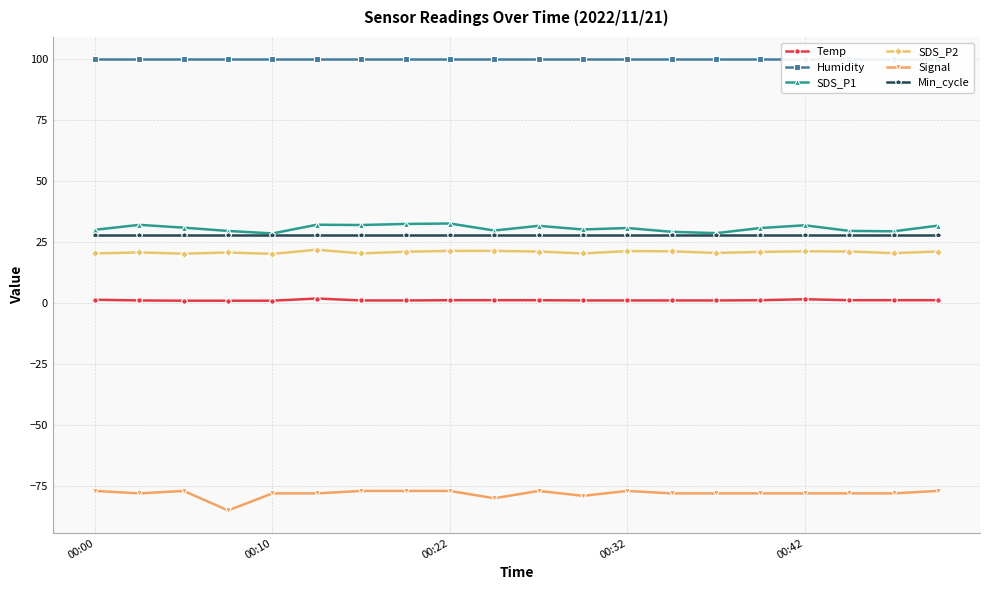

At which category does the chart reach its peak across all series?

00:00